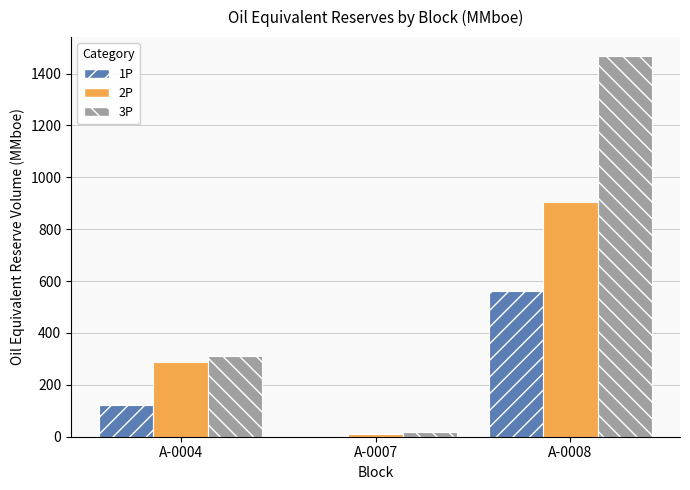

Reading right to left, transcribe all the data shown in this chart.

1P: A-0008=561.1	A-0007=0.6	A-0004=122.9
2P: A-0008=903.1	A-0007=9.4	A-0004=287.0
3P: A-0008=1467.1	A-0007=18.6	A-0004=312.3